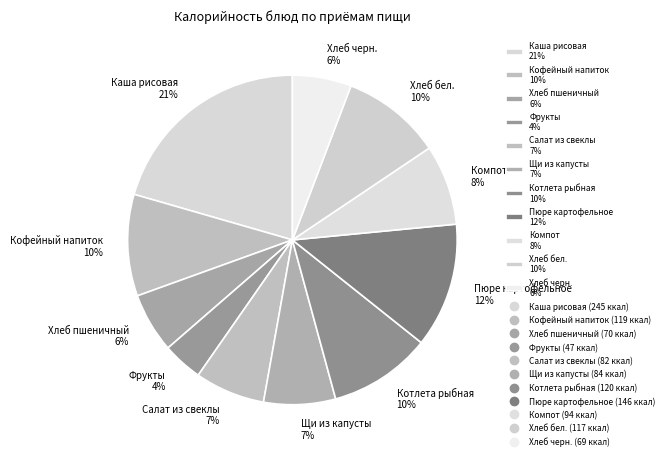

To the nearest percent, what percentage of the pie is Хлеб пшеничный?

6%